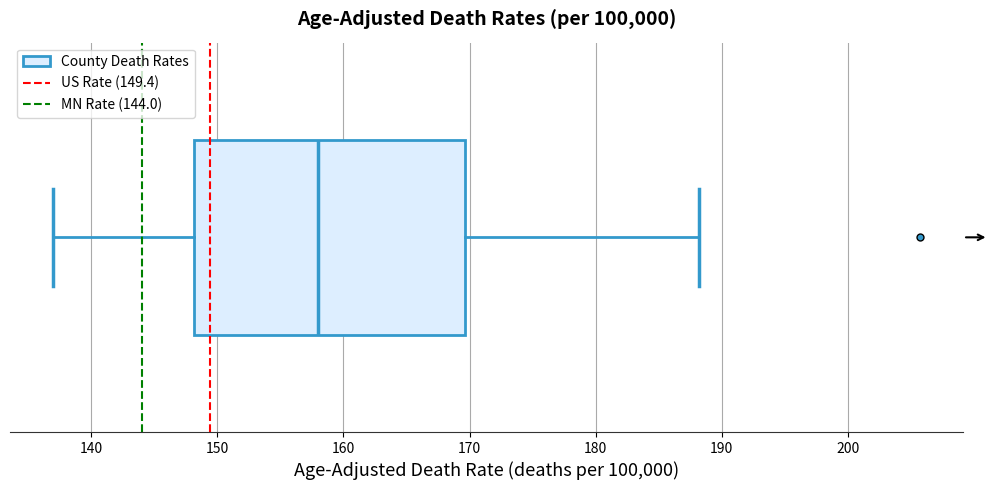

Read this box plot against the x-axis: the position of the median line, the range covered by the box, and the ends of both whiskers. The values are not printed on the chart, so give them approximately, as read against the axis.

median 158, box 148 to 170, whiskers 137 to 188